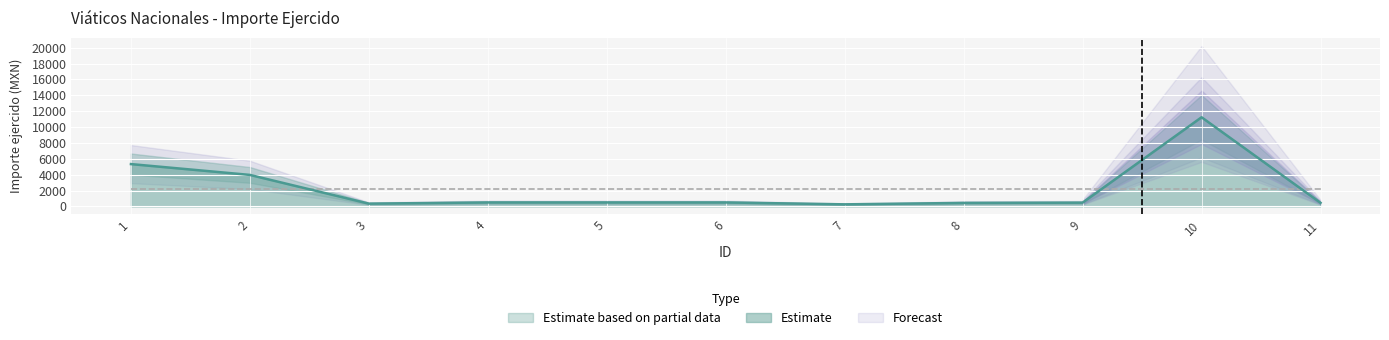

How many interior local peaks (higher than both neighbors) does the data have?

1